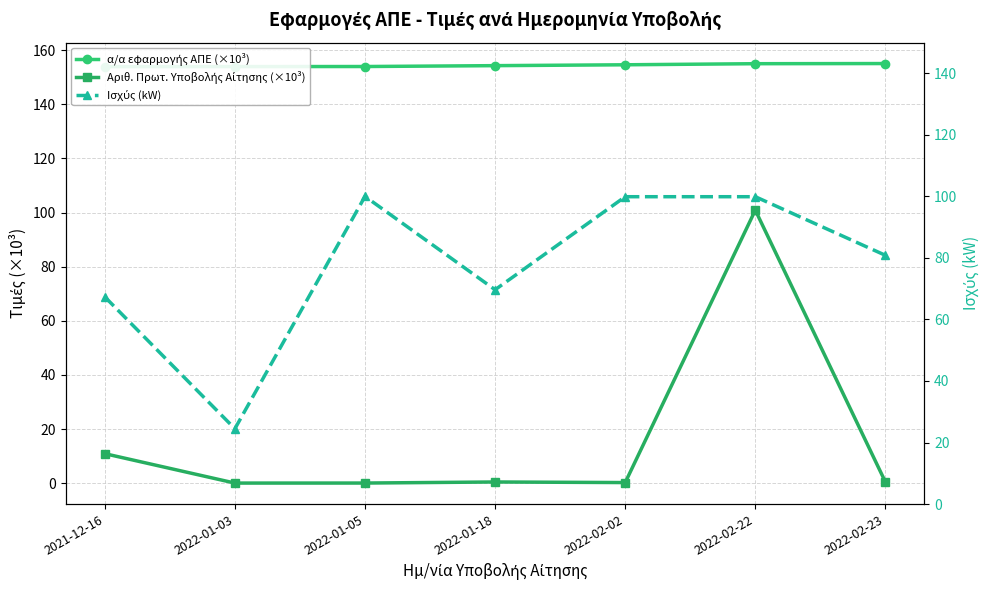

The value of α/α εφαρμογής ΑΠΕ (×10³) at 2022-01-18 is 154.3. True or false?

True